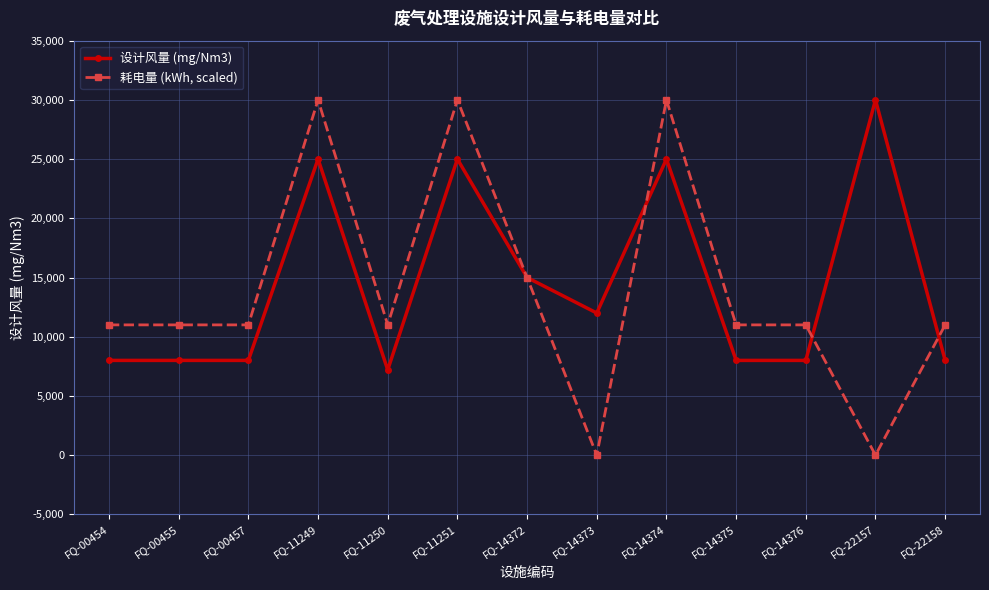

What is the sum of the 耗电量 (kWh, scaled) values at FQ-14375 and FQ-14376?

22000